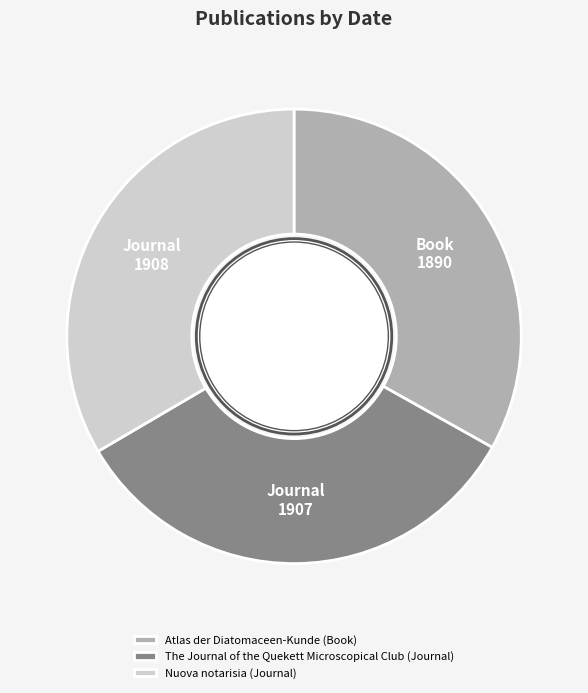

True or false: Nuova notarisia (Journal) accounts for 47% of the total.

False